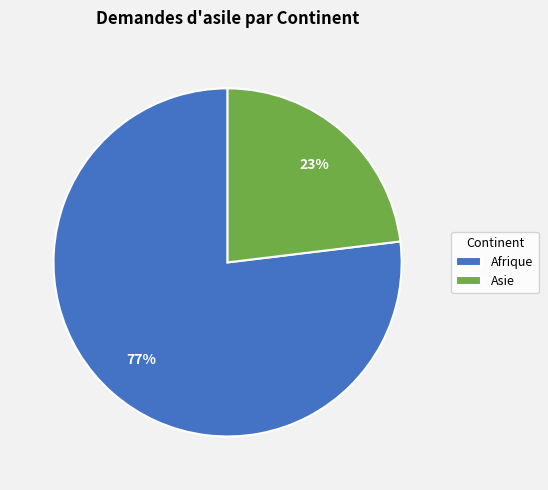

Is there any slice that represents more than half of the pie?

Yes